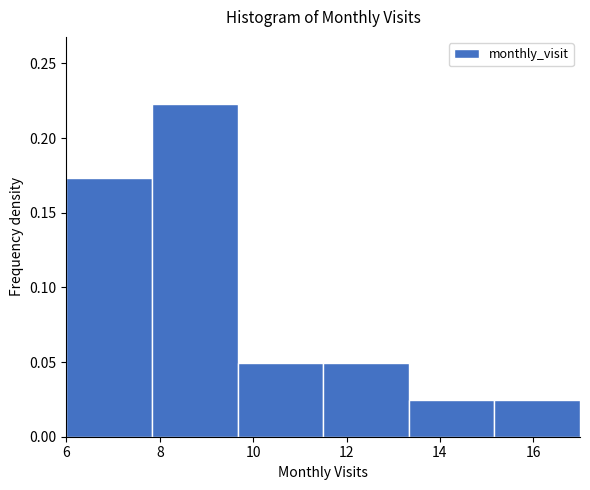

What is the height of the bar covering 11.6 to 13.4 on the x-axis? Neither the bar edges nor the heights are printed on the chart, so give them approximately, as read against the axes.

0.050